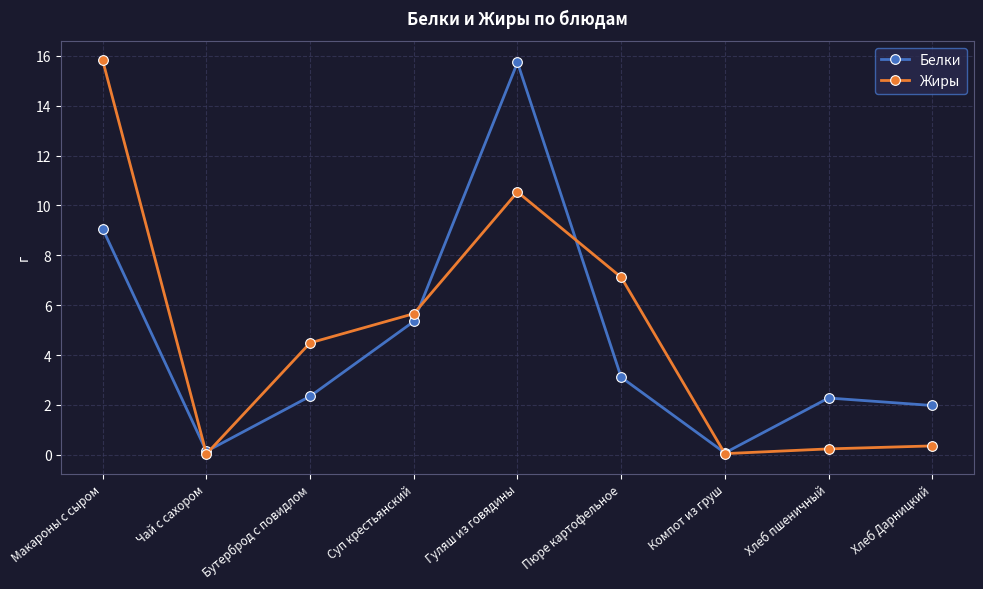

Is it true that Жиры equals 5.7 at Суп крестьянский?

True